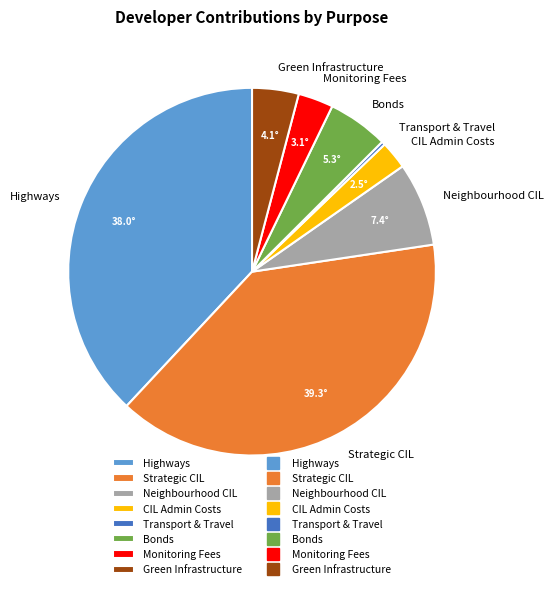

Is it true that Transport & Travel is 0% of the pie?

True